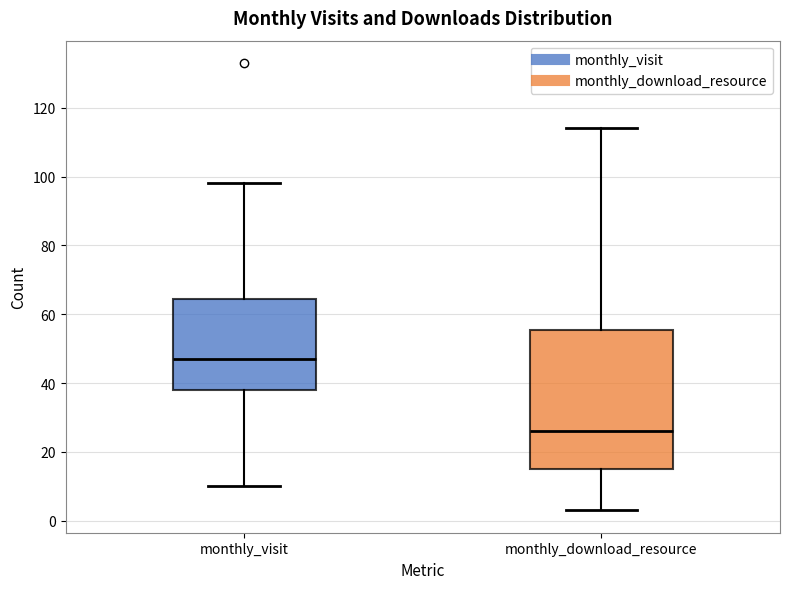

Which box has the highest median line?

monthly_visit